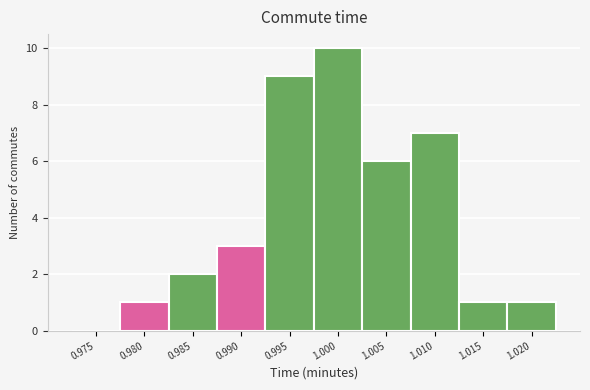

Reading right to left, transcribe all the data shown in this chart.

1.020=1	1.015=1	1.010=7	1.005=6	1.000=10	0.995=9	0.990=3	0.985=2	0.980=1	0.975=0